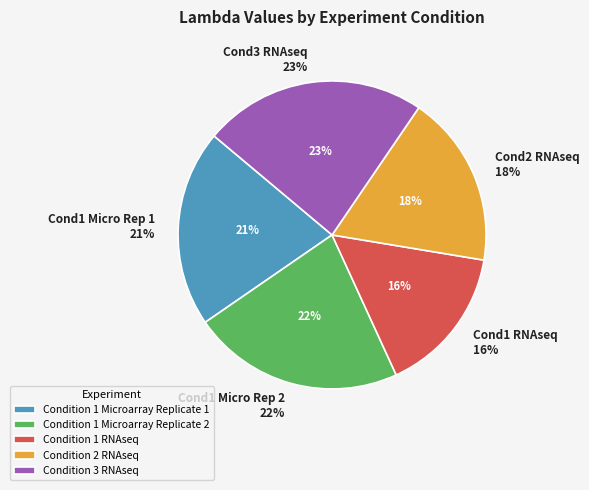

What percentage is the Condition 1 Microarray Replicate 2 slice, to the nearest percent?

22%